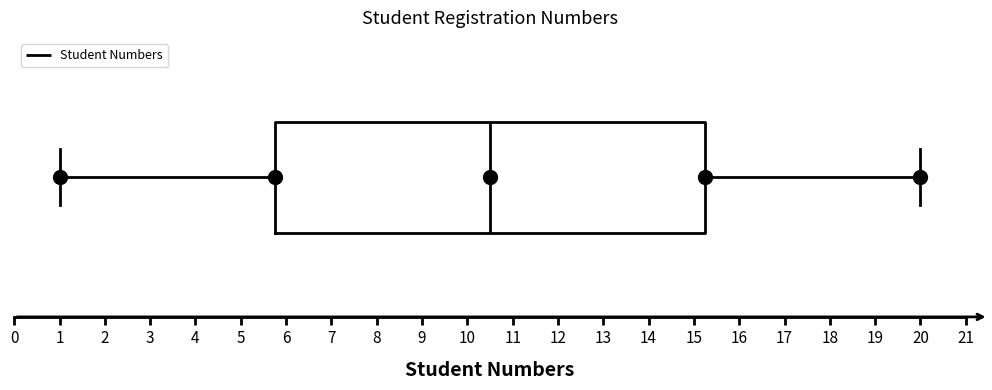

Where does the median line of the box sit on the x-axis? The values are not printed on the chart, so give them approximately, as read against the axis.

10.5